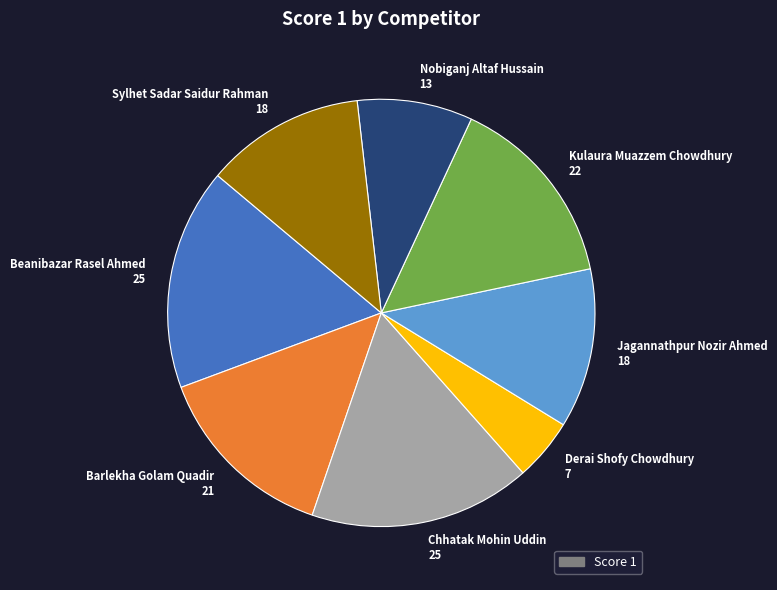

Which has a higher value, Jagannathpur Nozir Ahmed 18 or Derai Shofy Chowdhury 7?

Jagannathpur Nozir Ahmed 18